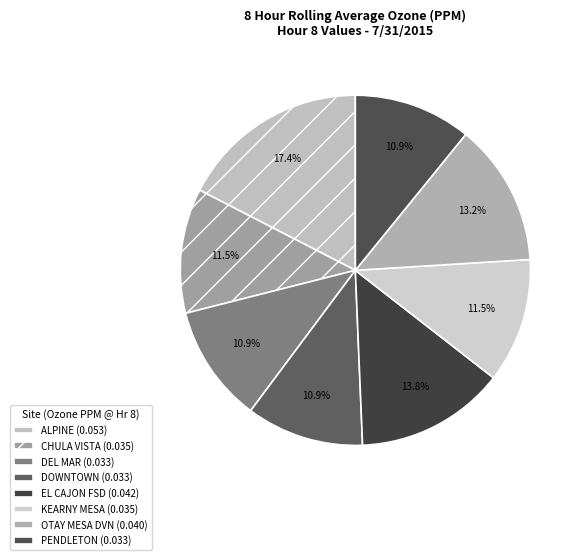

Count the number of slices in the pie.

8